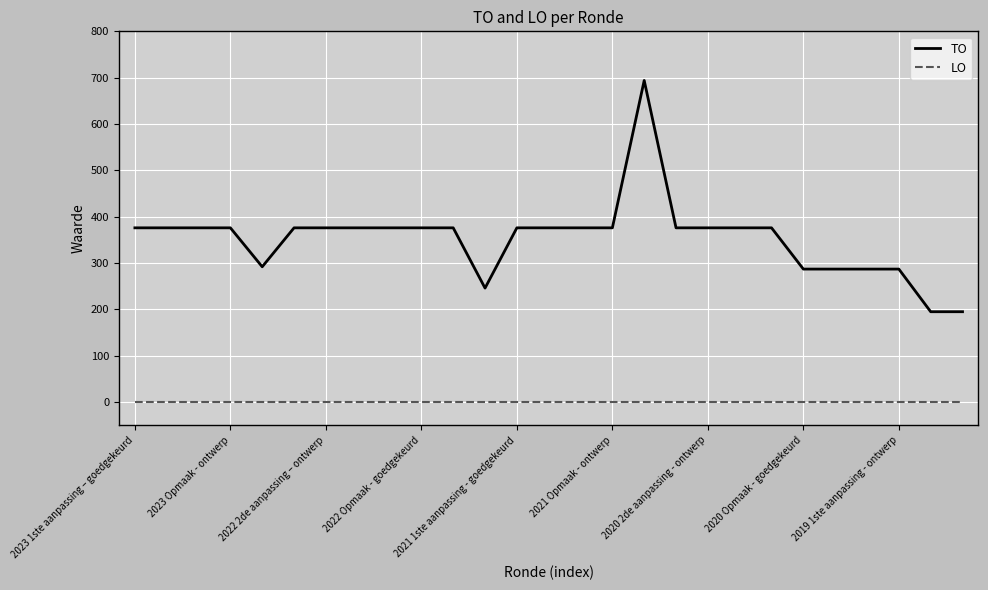

Which series has the largest total across all categories?

TO